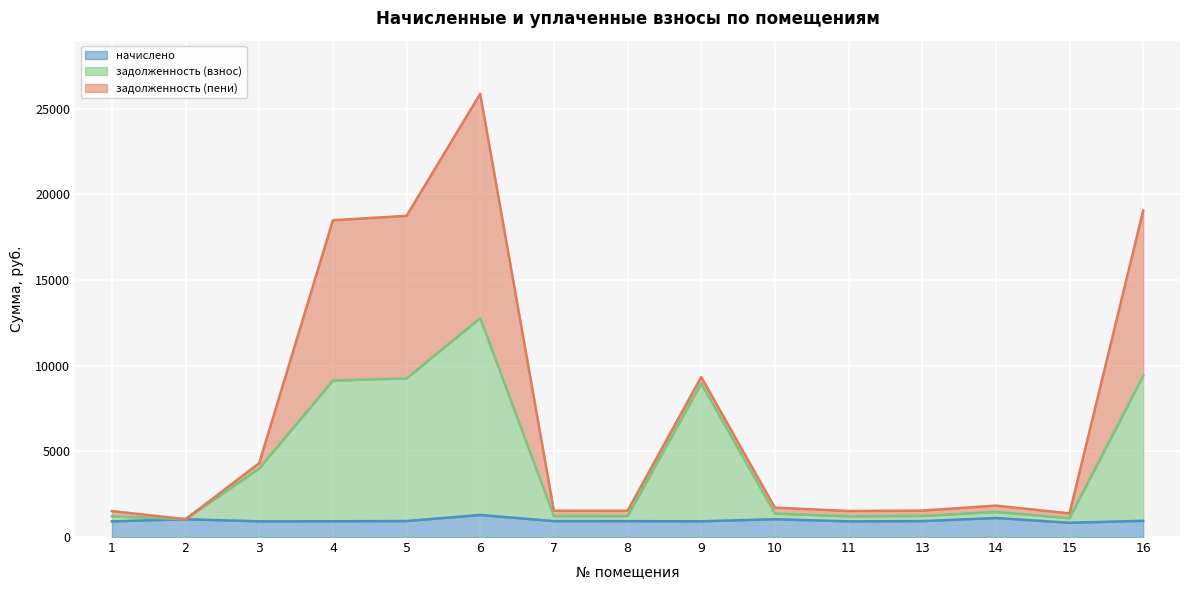

What is the total value across all series at 9?

9340.3